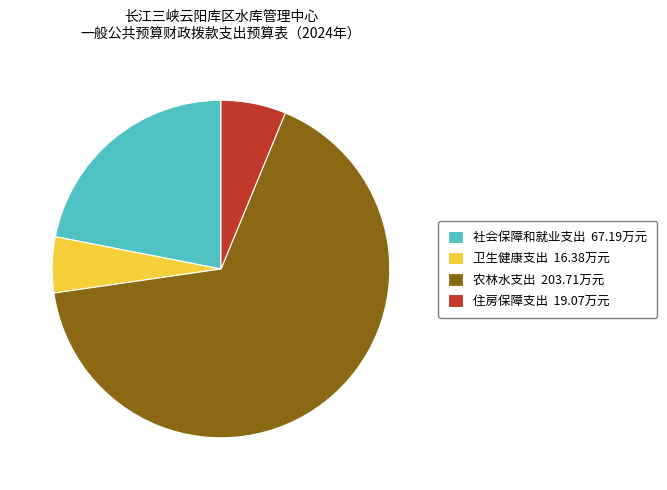

How many segments does this pie chart have?

4